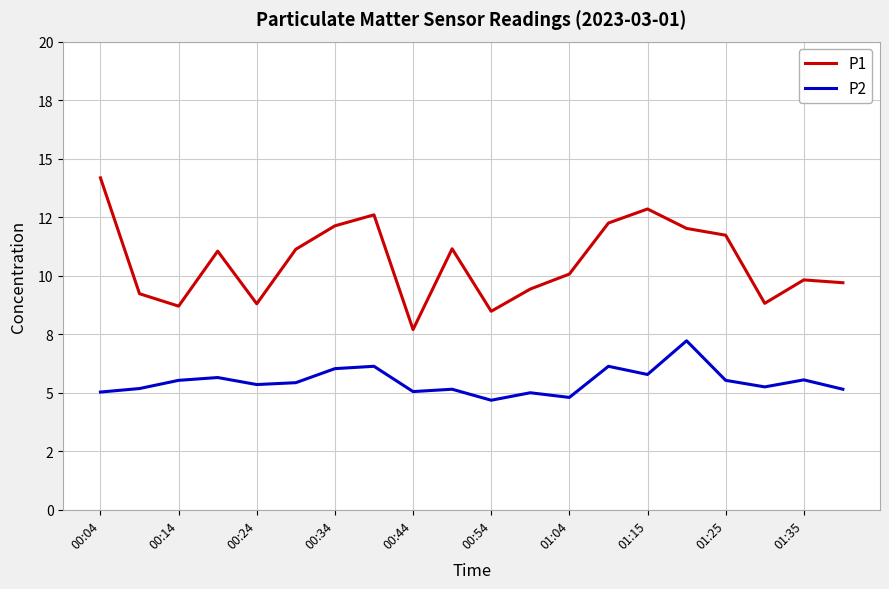

True or false: P1 and P2 intersect in this chart.

False